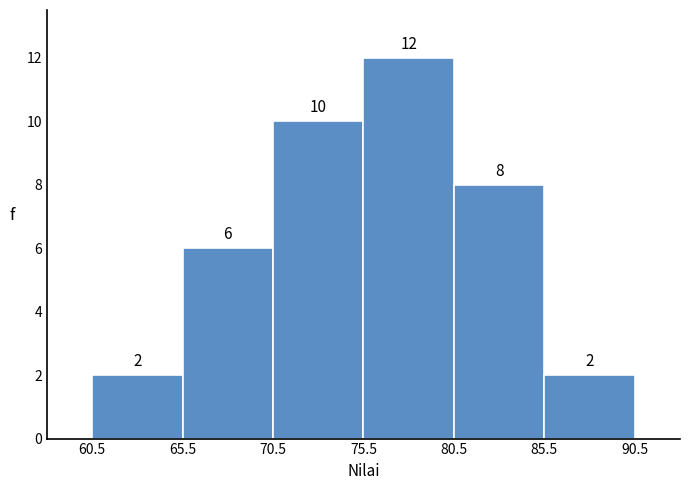

Which range on the x-axis has the tallest bar?

75.5 to 80.5